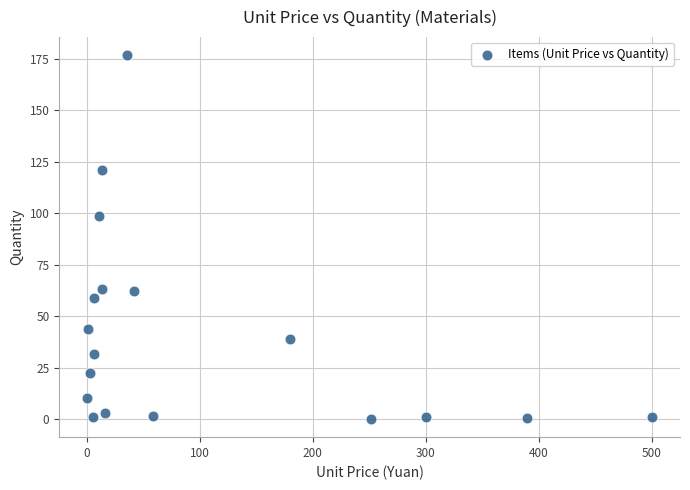

What Y value in the scatter plot is closest to 88?

98.7